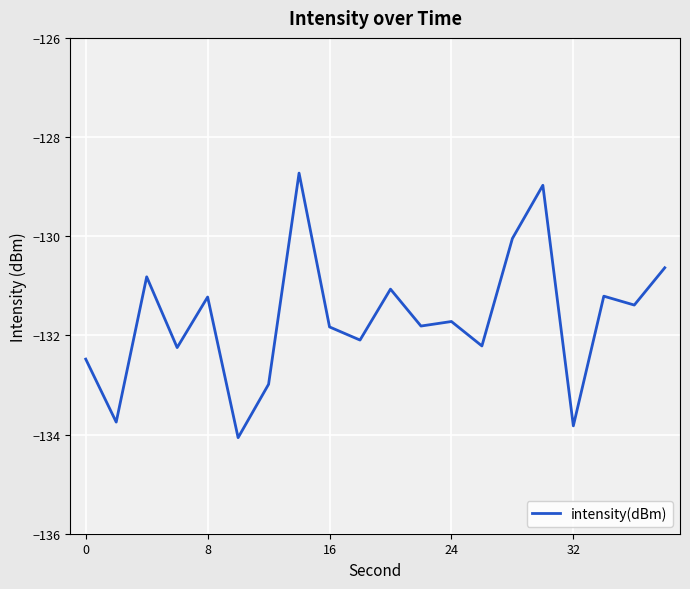

What is the smallest value displayed?

-134.1